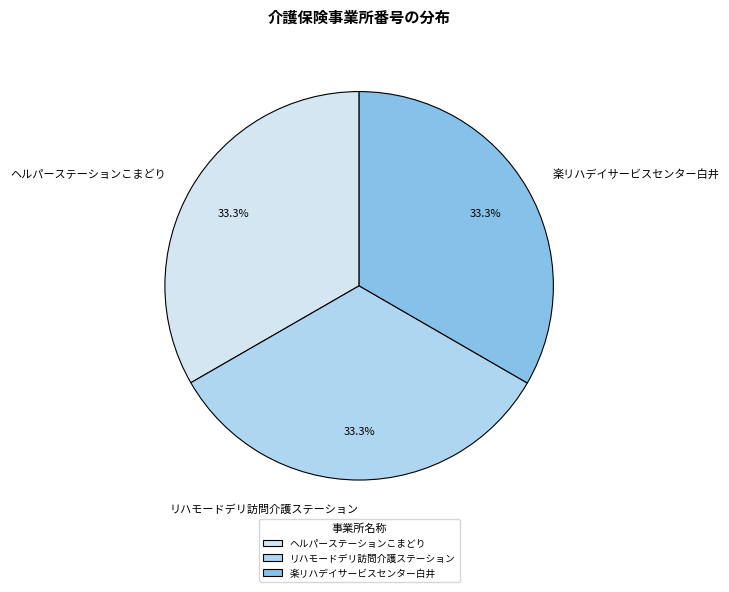

Is the sum of ヘルパーステーションこまどり and 楽リハデイサービスセンター白井 greater than half?

Yes